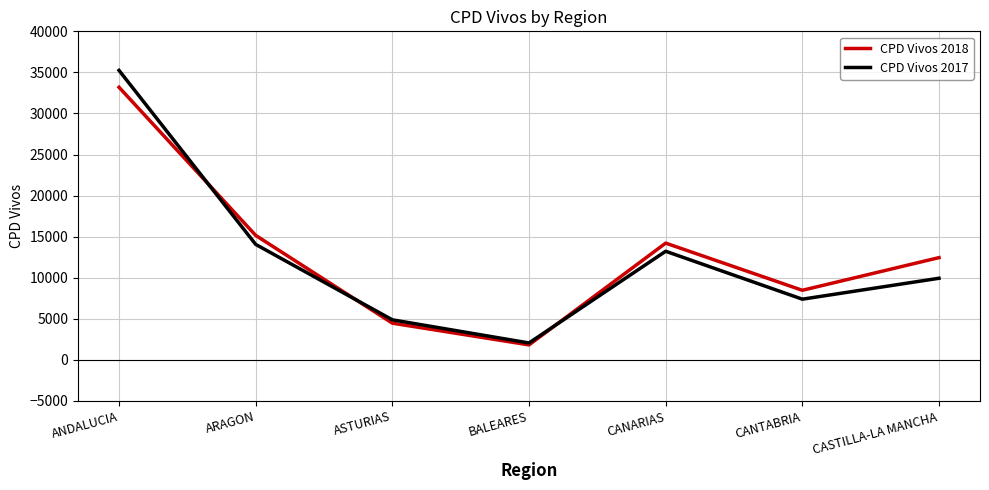

How many interior local valleys does the CPD Vivos 2018 series have?

2